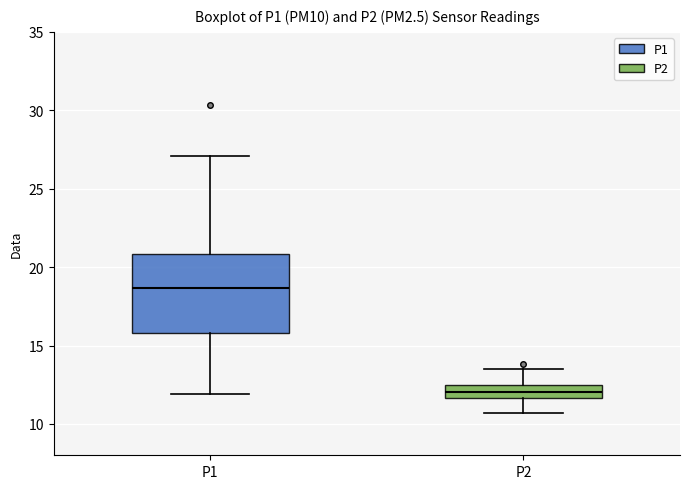

Reading left to right, read every box against the y-axis: the position of its median line, the range the box covers, and the ends of its whiskers. The values are not printed on the chart, so give them approximately, as read against the axis.

P1: median 18.5, box 16.0 to 21.0, whiskers 12.0 to 27.0
P2: median 12.0, box 11.5 to 12.5, whiskers 10.5 to 13.5